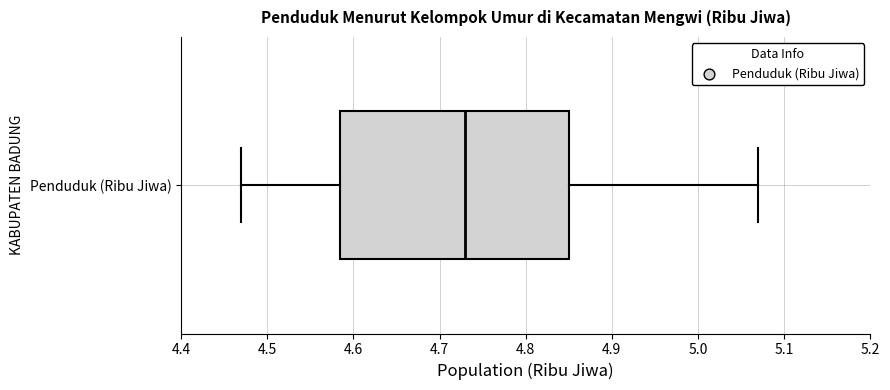

Where does the right whisker of the box for Penduduk (Ribu Jiwa) end on the x-axis? The values are not printed on the chart, so give them approximately, as read against the axis.

5.07